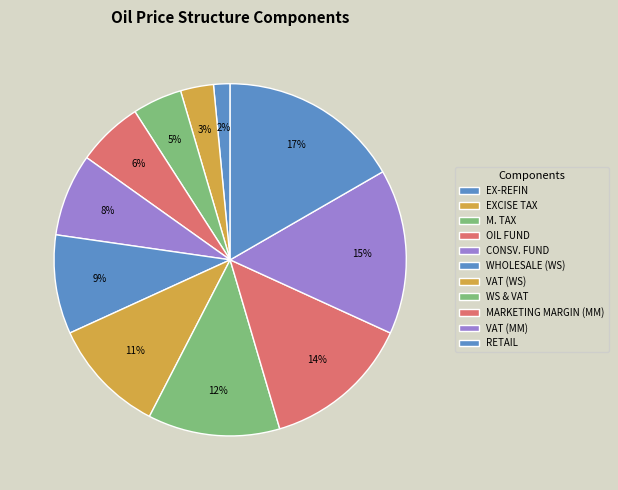

How many segments does this pie chart have?

11